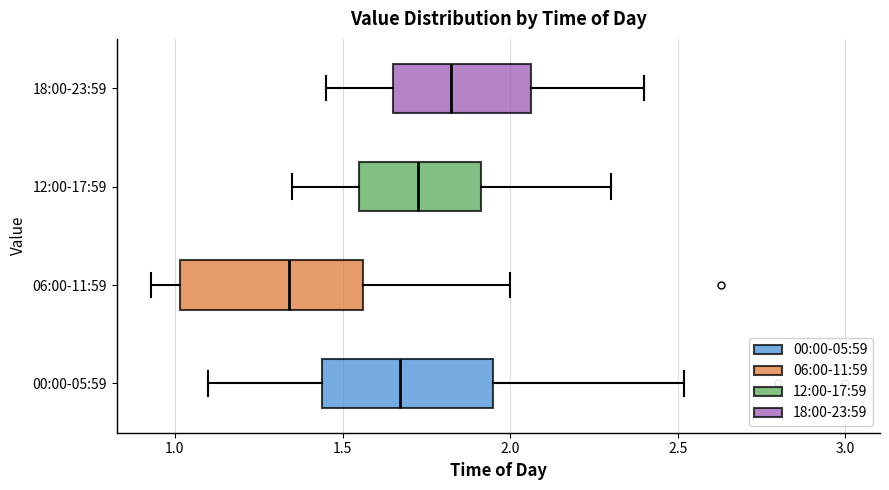

Where does the right whisker of the box for 12:00-17:59 end on the x-axis? The values are not printed on the chart, so give them approximately, as read against the axis.

2.30